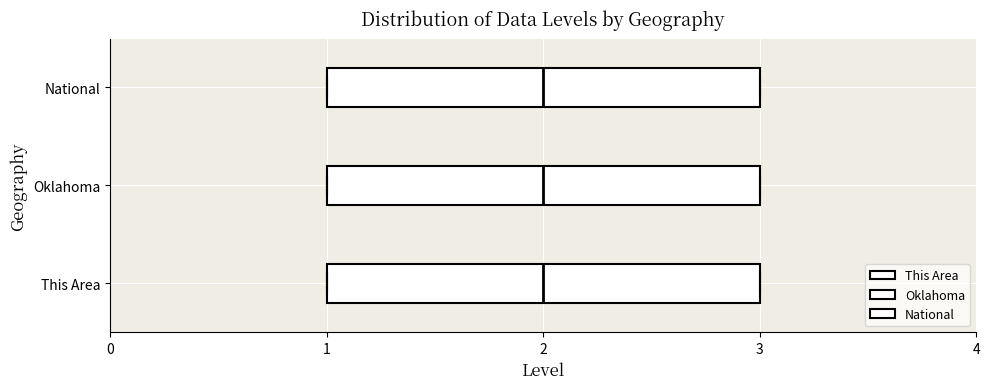

Reading bottom to top, read every box against the x-axis: the position of its median line, the range the box covers, and the ends of its whiskers. The values are not printed on the chart, so give them approximately, as read against the axis.

This Area: median 2, box 1 to 3, whiskers 1 to 3
Oklahoma: median 2, box 1 to 3, whiskers 1 to 3
National: median 2, box 1 to 3, whiskers 1 to 3